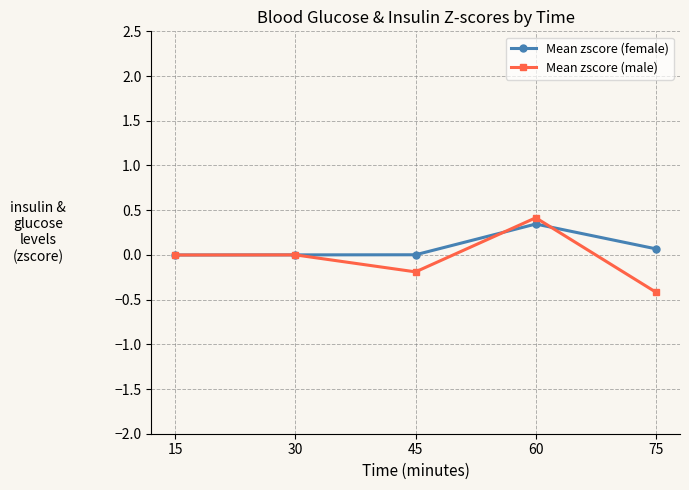

Which label corresponds to the smallest value in the chart?

75